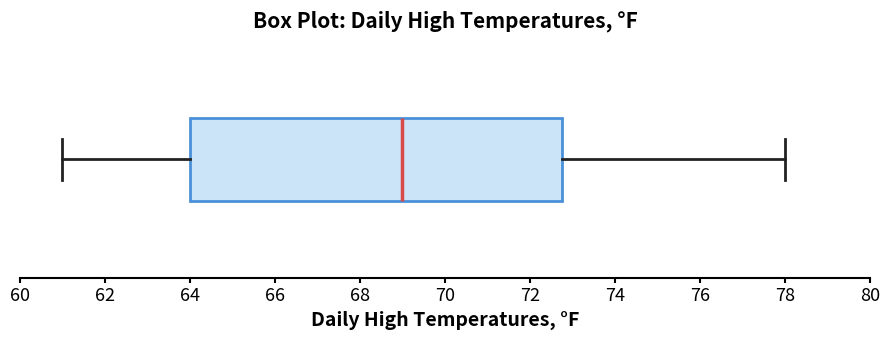

Where is the left edge of the box on the x-axis? The values are not printed on the chart, so give them approximately, as read against the axis.

64.0